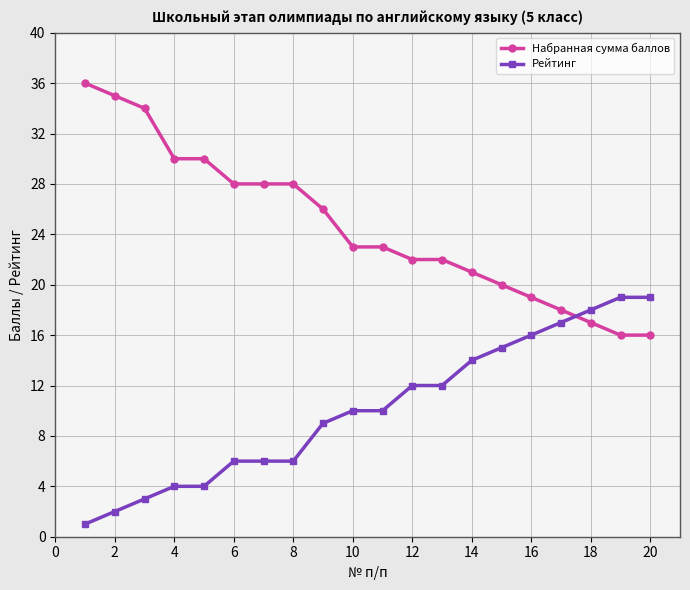

After their last crossing, which series has the higher values: Набранная сумма баллов or Рейтинг?

Рейтинг